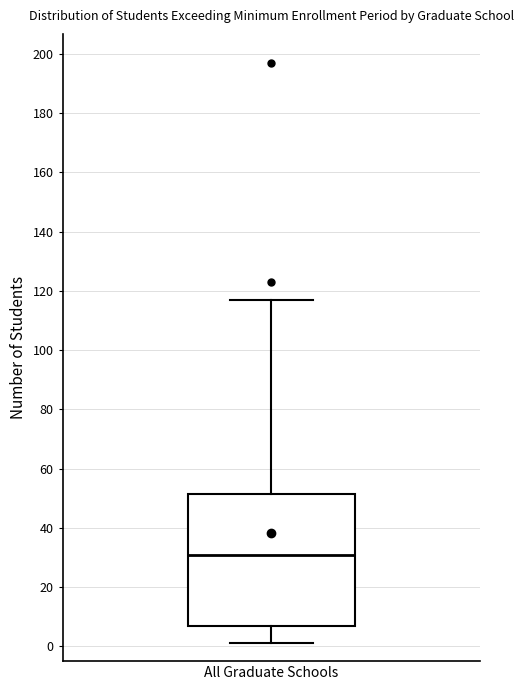

Where does the median line of the box for All Graduate Schools sit on the y-axis? The values are not printed on the chart, so give them approximately, as read against the axis.

32